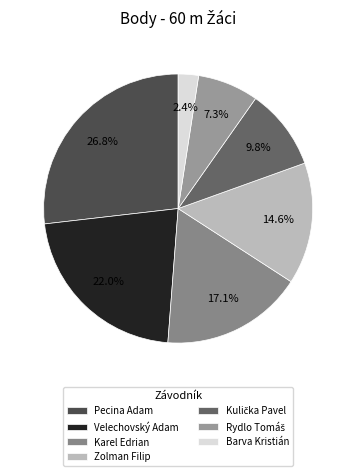

What percentage is NOT represented by Barva Kristián?

97.6%